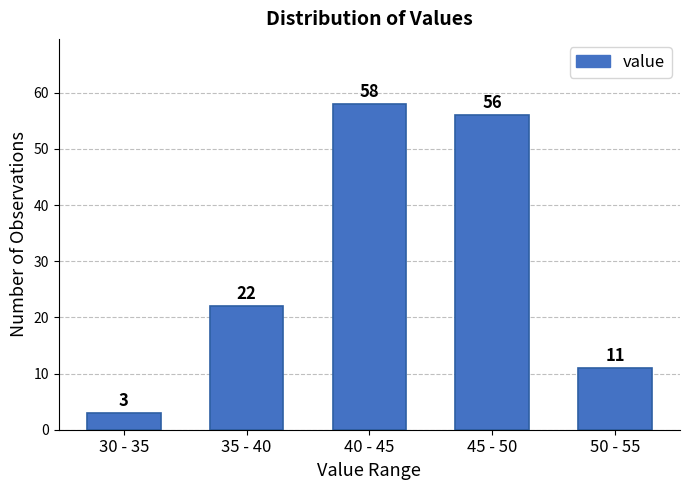

Reading left to right, list all the values displayed in this chart.

3	22	58	56	11